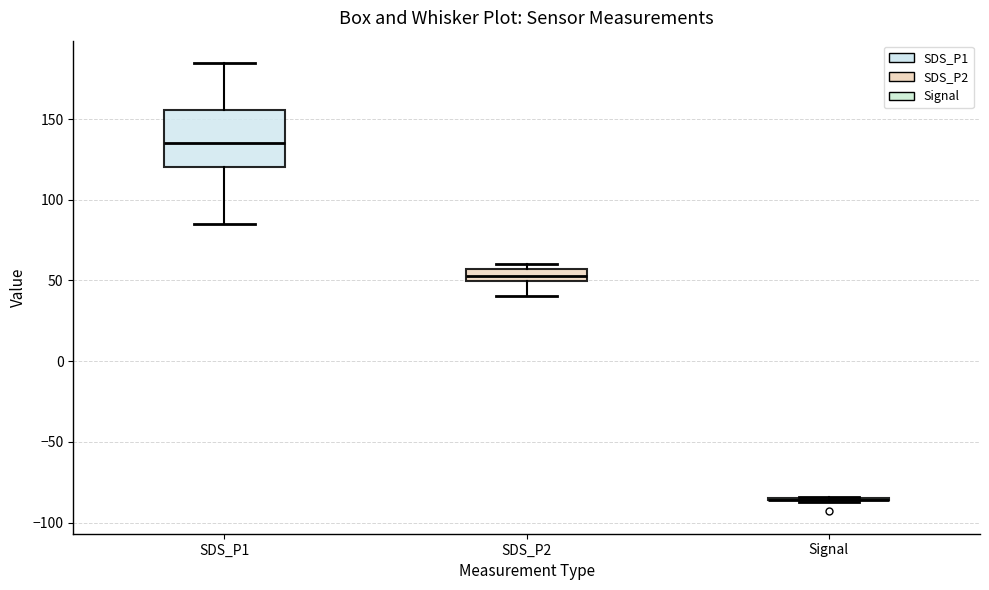

Which box is the tallest, from its lower edge to its upper edge?

SDS_P1